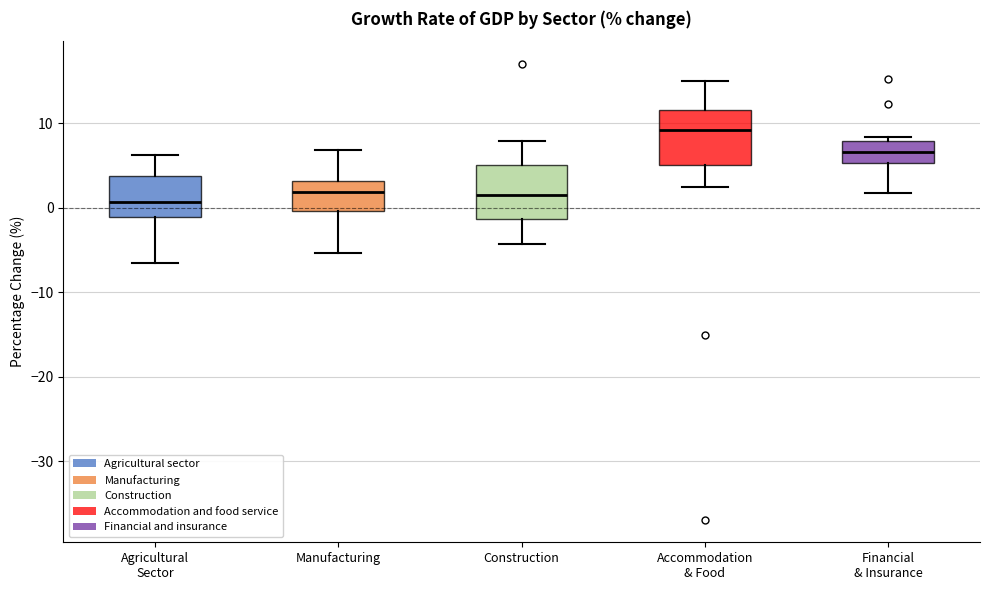

Where does the upper whisker of the box for Accommodation & Food end on the y-axis? The values are not printed on the chart, so give them approximately, as read against the axis.

15